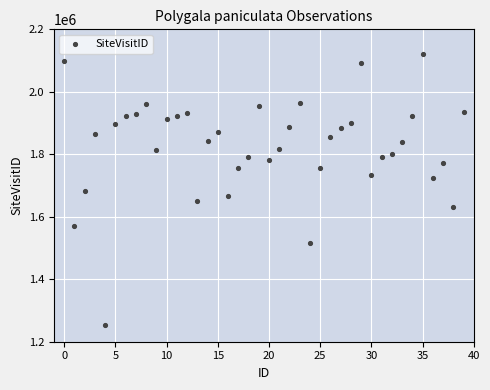

What is the range of Y values (max minus min)?

866512